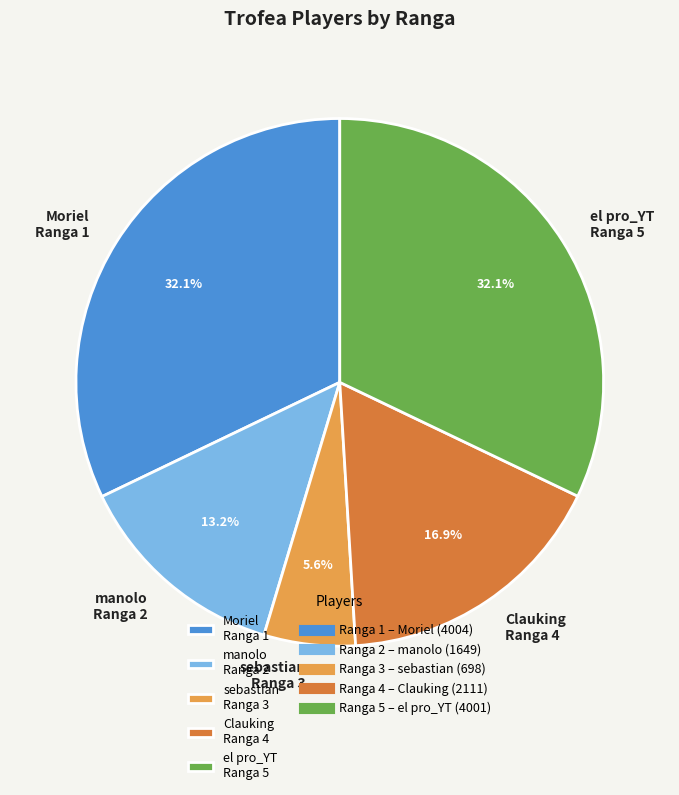

Which has a higher value, manolo Ranga 2 or el pro_YT Ranga 5?

el pro_YT Ranga 5